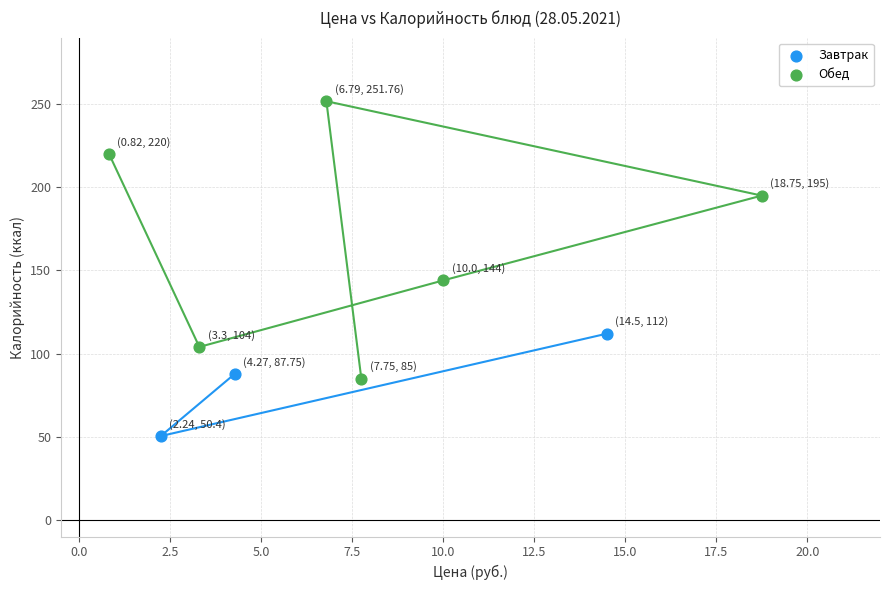

What are all the series names shown in the legend?

Завтрак, Обед